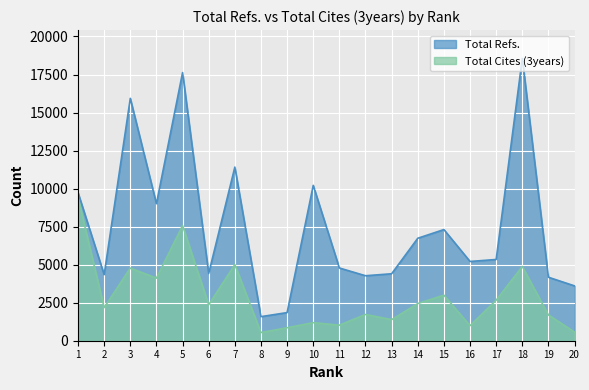

How many values in the Total Cites (3years) series are below 2365?

10